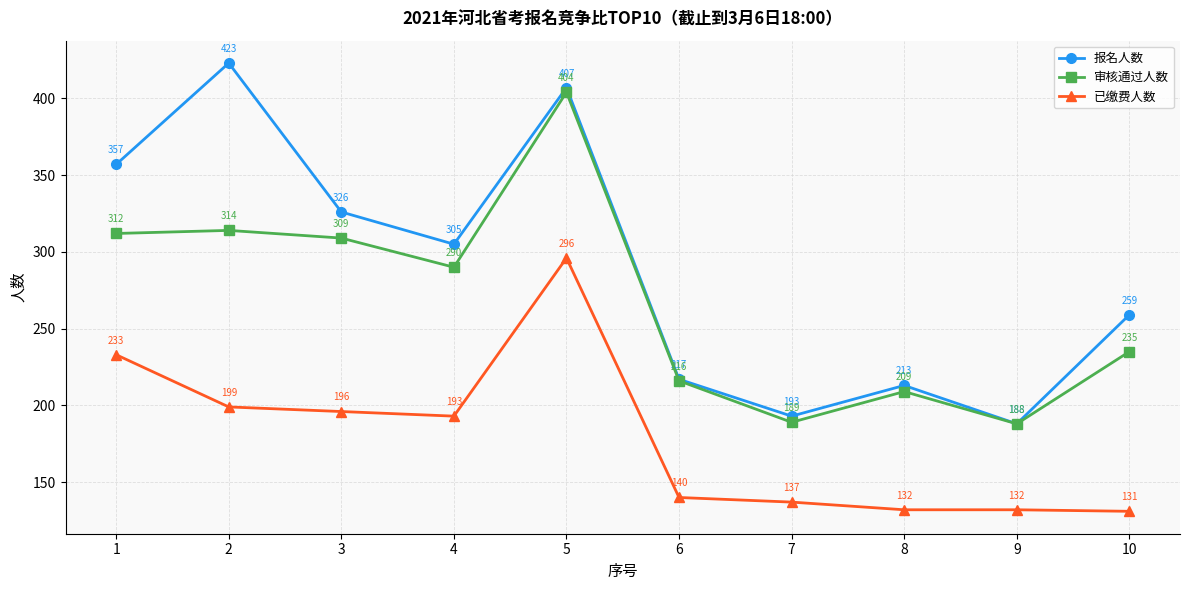

Reading right to left, extract all data points from this chart.

报名人数: 259	188	213	193	217	407	305	326	423	357
审核通过人数: 235	188	209	189	216	404	290	309	314	312
已缴费人数: 131	132	132	137	140	296	193	196	199	233